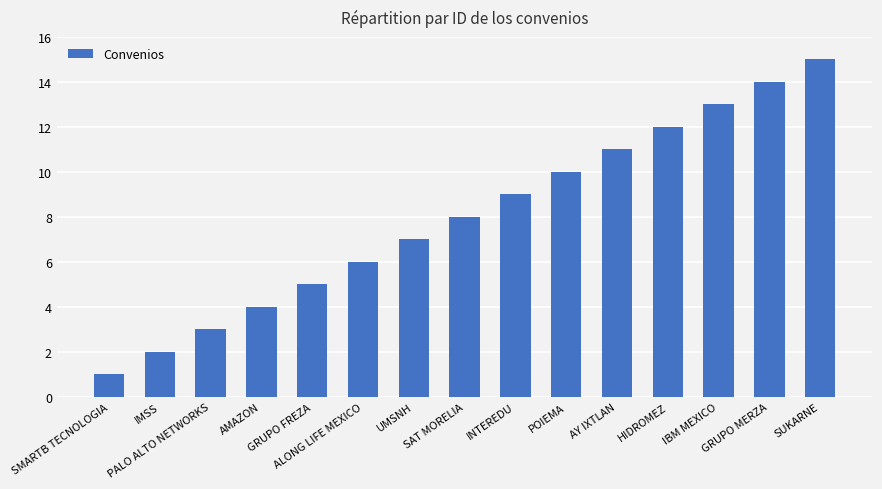

At which label is the value closest to 8?

SAT MORELIA